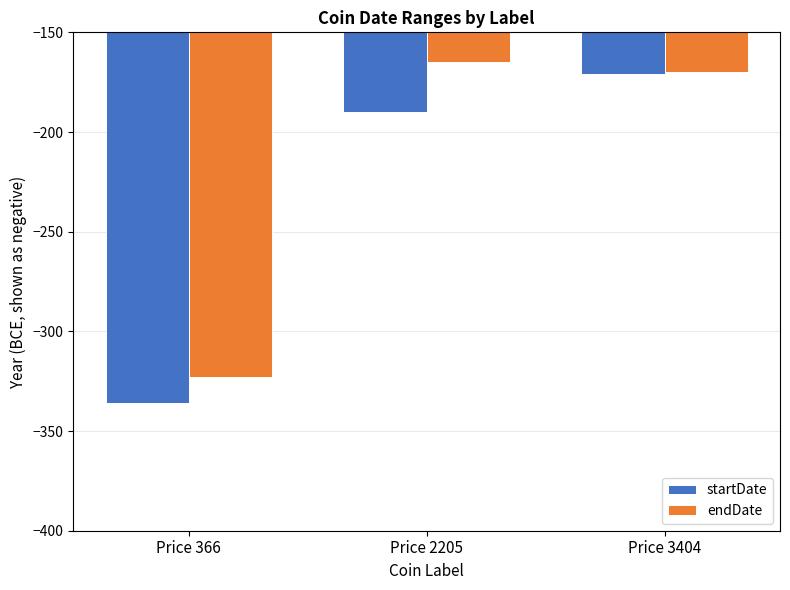

What is the total value across all series at Price 3404?

-341